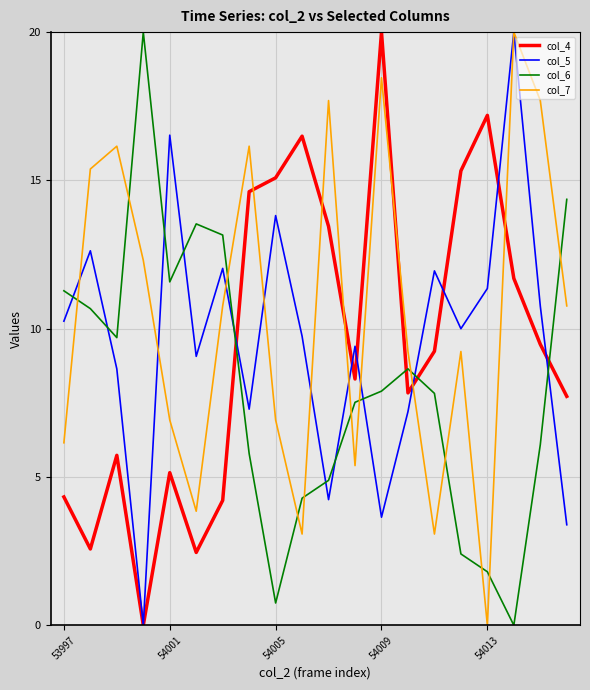

Which series has the largest total across all categories?

col_7